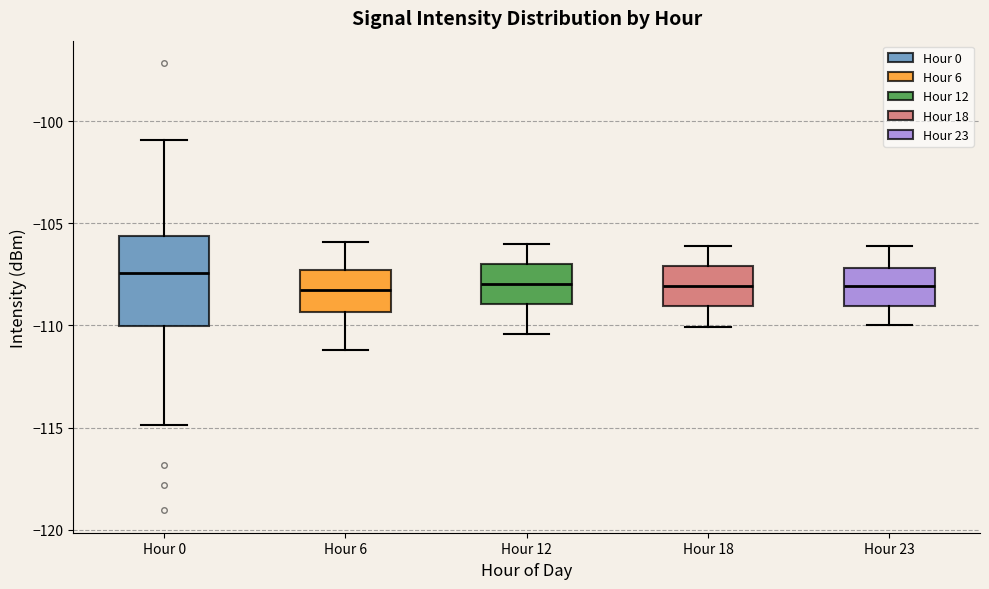

Reading left to right, read every box against the y-axis: the position of its median line, the range the box covers, and the ends of its whiskers. The values are not printed on the chart, so give them approximately, as read against the axis.

Hour 0: median -107.5, box -110.0 to -105.5, whiskers -115.0 to -101.0
Hour 6: median -108.0, box -109.5 to -107.5, whiskers -111.0 to -106.0
Hour 12: median -108.0, box -109.0 to -107.0, whiskers -110.5 to -106.0
Hour 18: median -108.0, box -109.0 to -107.0, whiskers -110.0 to -106.0
Hour 23: median -108.0, box -109.0 to -107.0, whiskers -110.0 to -106.0